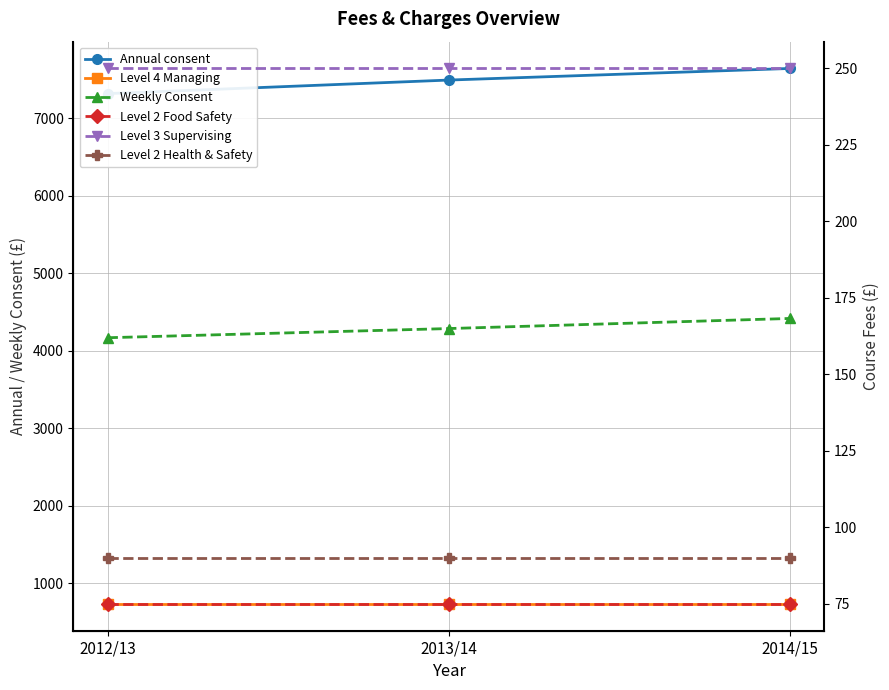

How many distinct data groups are displayed?

6